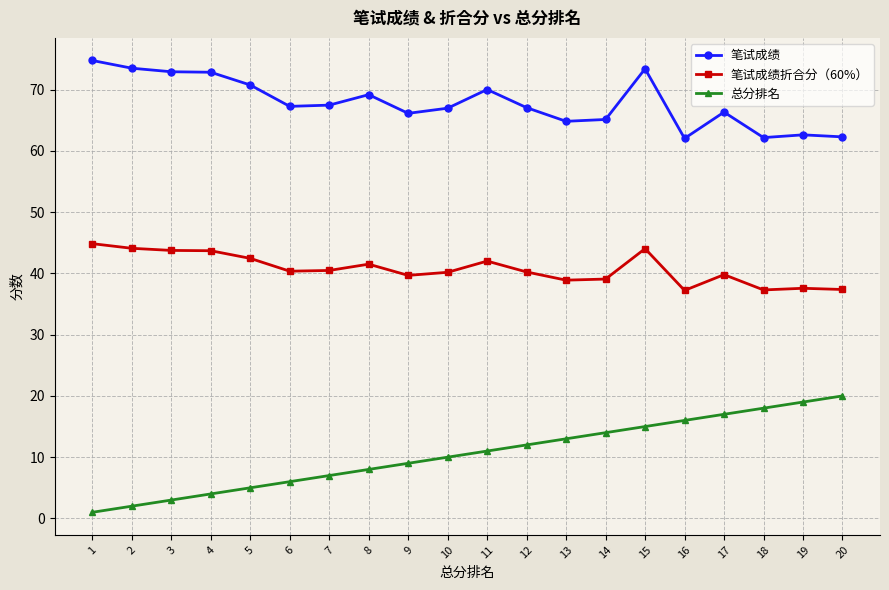

At how many categories does at least one series exceed 34?

20